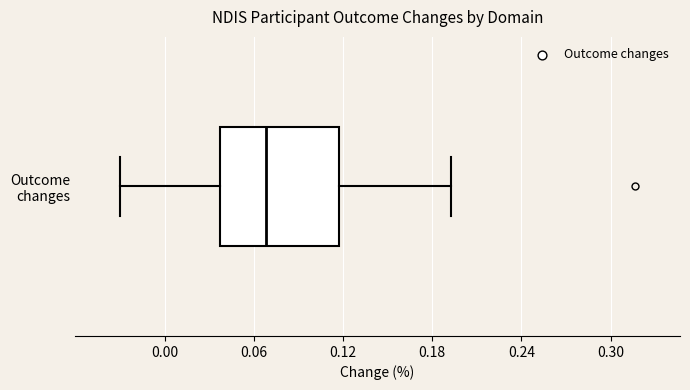

Where does the median line of the box for Outcome changes sit on the x-axis? The values are not printed on the chart, so give them approximately, as read against the axis.

0.07